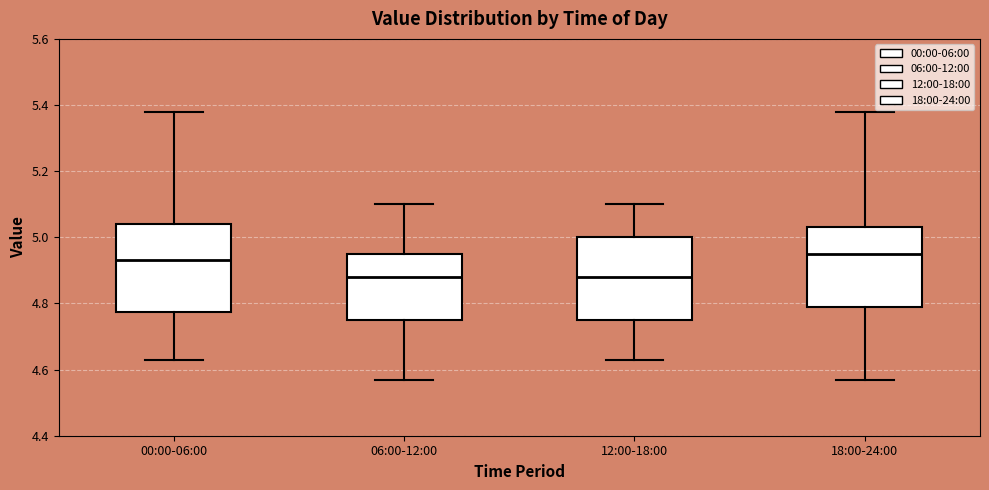

Where does the upper whisker of the box for 18:00-24:00 end on the y-axis? The values are not printed on the chart, so give them approximately, as read against the axis.

5.38